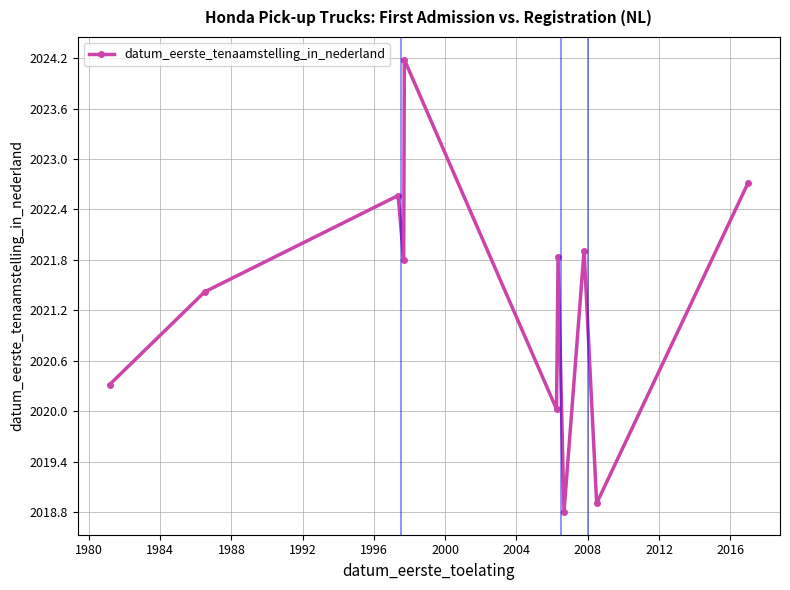

What is the greatest value displayed?

2024.2